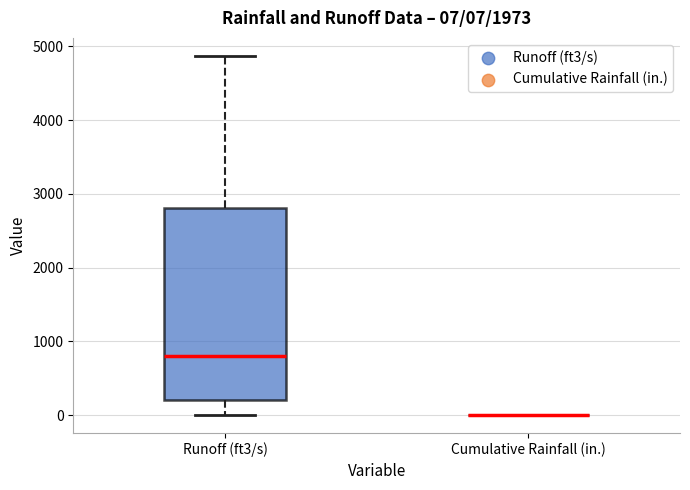

Comparing the boxes themselves (not the whiskers), which one is the tallest?

Runoff (ft3/s)